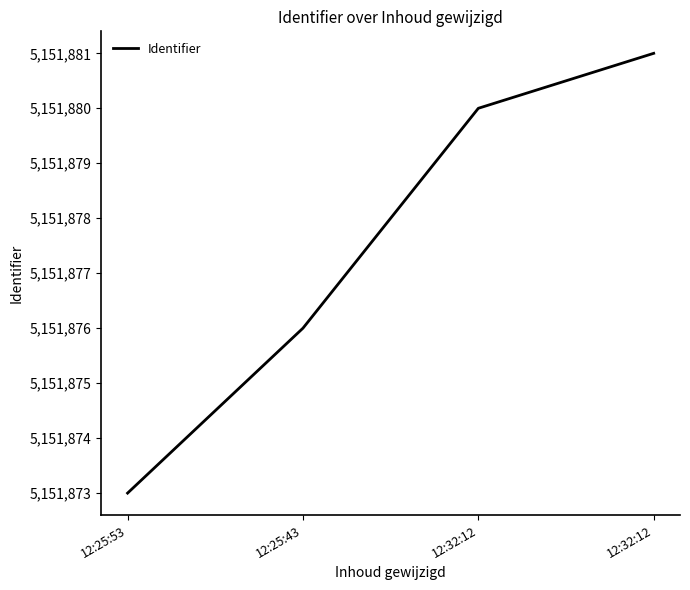

What is the approximate value at 12:25:53?

5151873